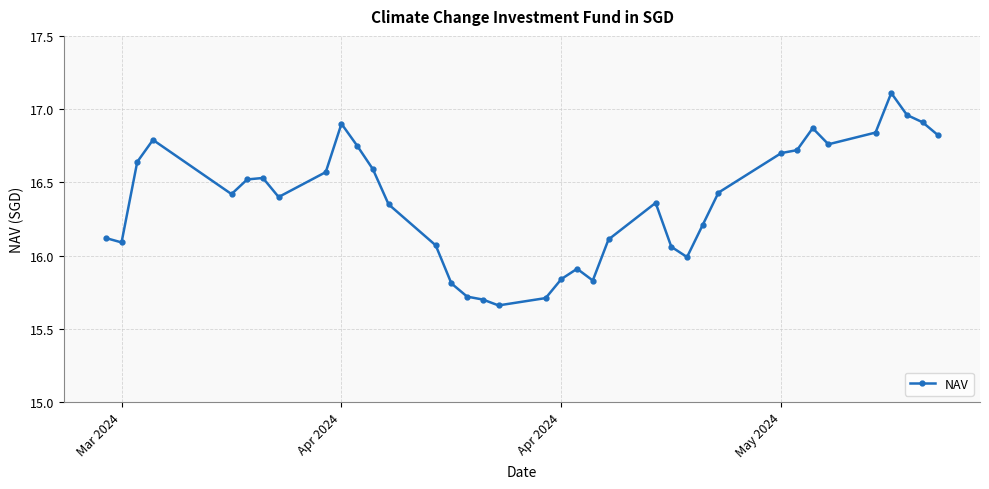

What is the maximum value shown in the chart?

17.1